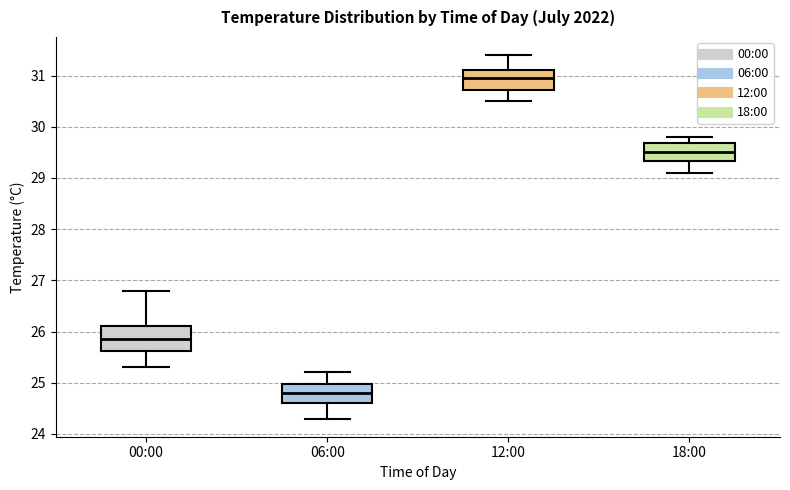

Which box's median line is the lowest?

06:00